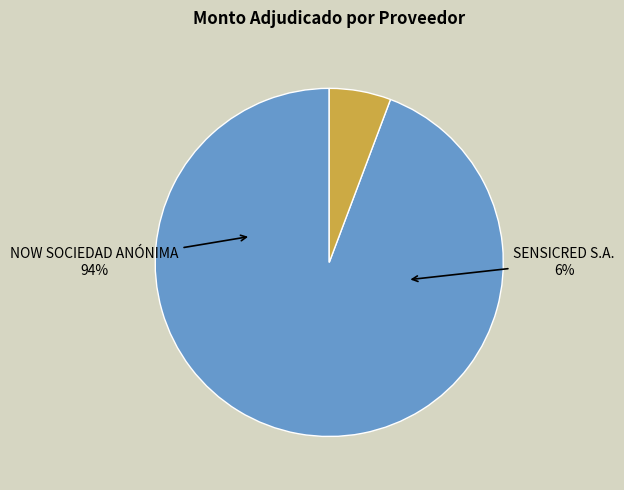

What is the change in value from NOW SOCIEDAD ANÓNIMA to SENSICRED S.A.?

-46425000